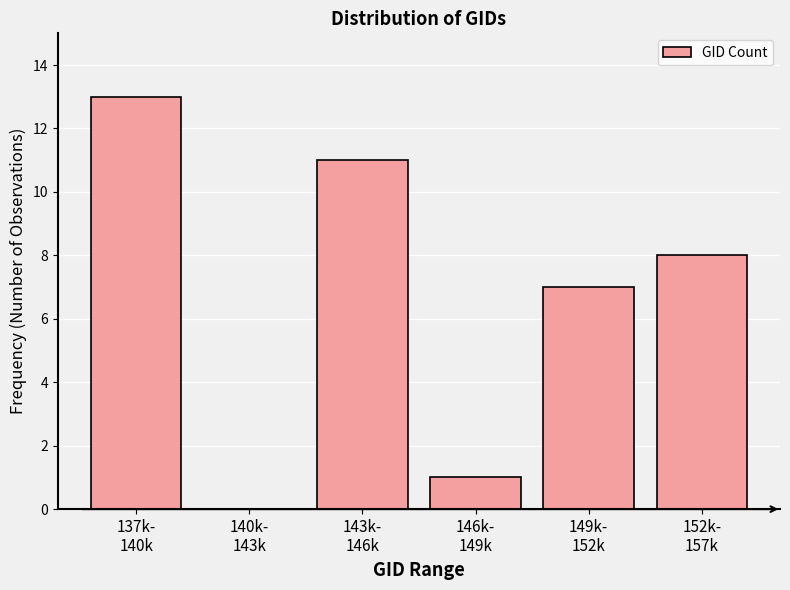

What is the greatest value displayed?

13